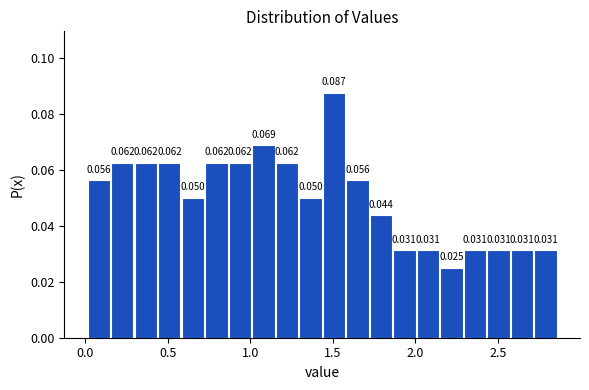

Read against the x-axis, roughly where is the centre of the tallest bar?

1.50